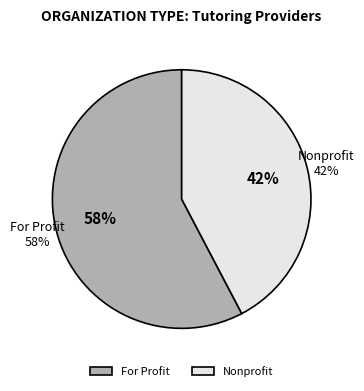

What is the smallest slice in the pie chart?

Nonprofit